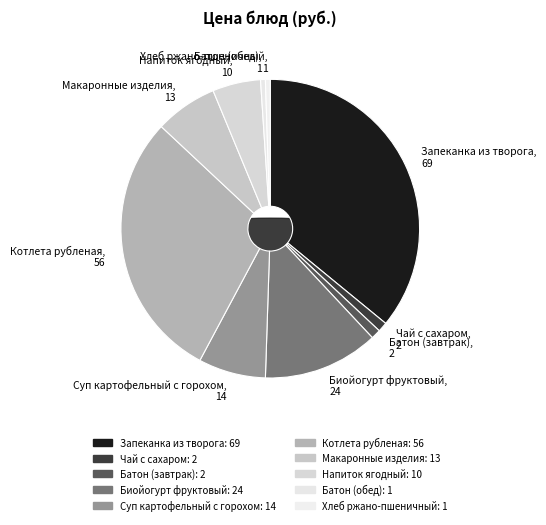

What is the total percentage of Хлеб ржано-пшеничный and Биойогурт фруктовый?

13.0%